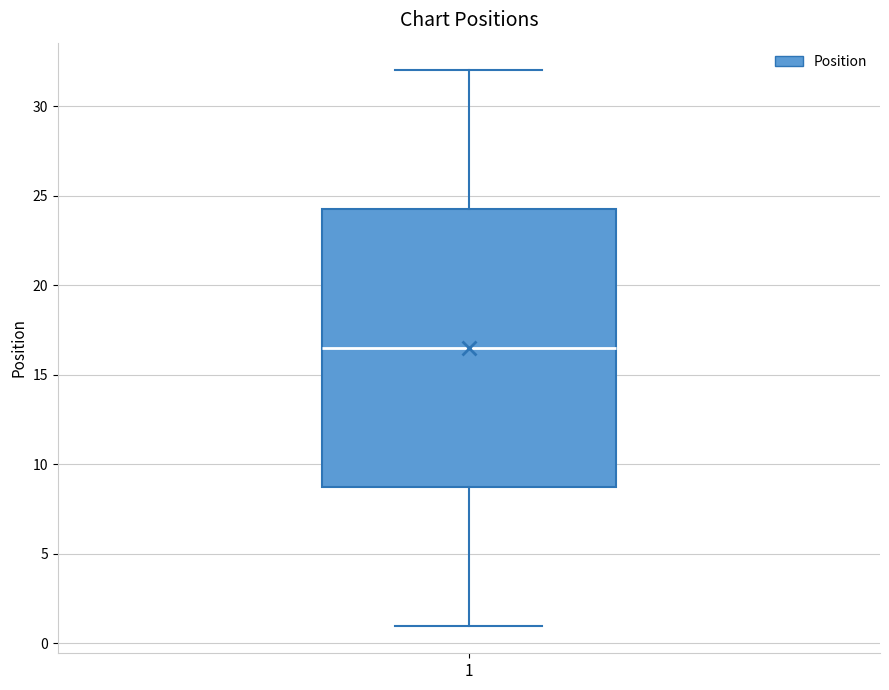

Transcribe this box plot: give where the median line is, the range the box spans, and where the two whiskers end, as read against the y-axis. The values are not printed on the chart, so give them approximately, as read against the axis.

median 16.5, box 9.0 to 24.5, whiskers 1.0 to 32.0